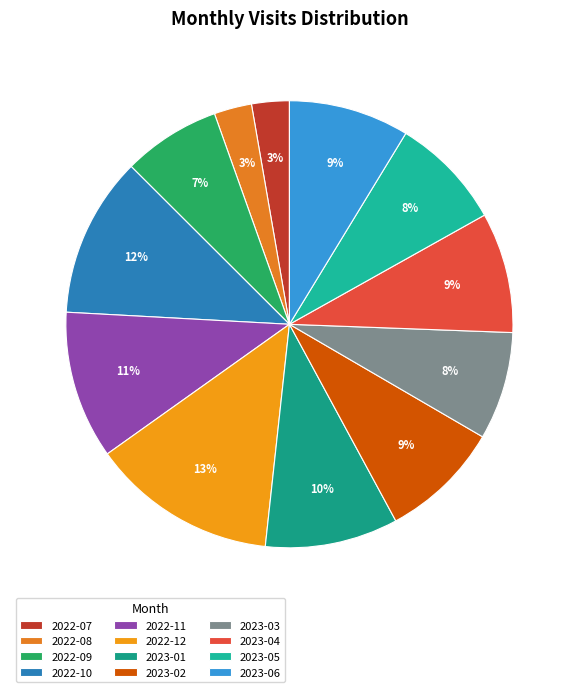

How many slices are in this pie chart?

12